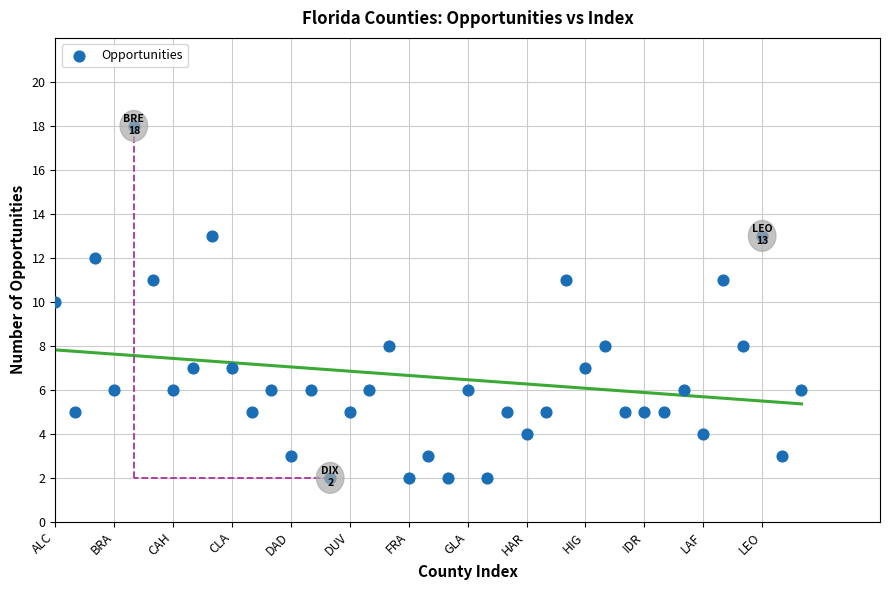

What is the range of Y values (max minus min)?

16